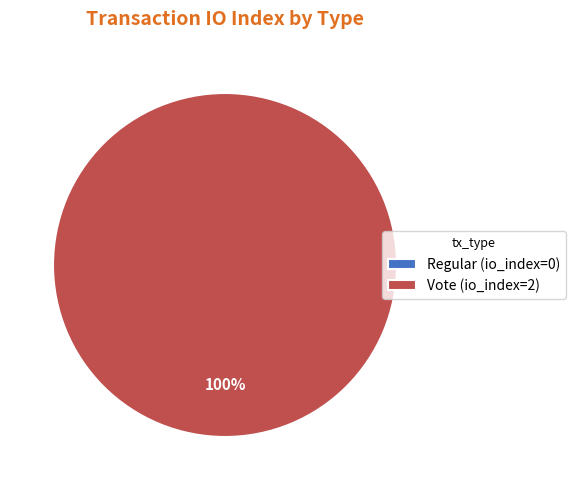

The Vote slice represents 100% of the pie. True or false?

True